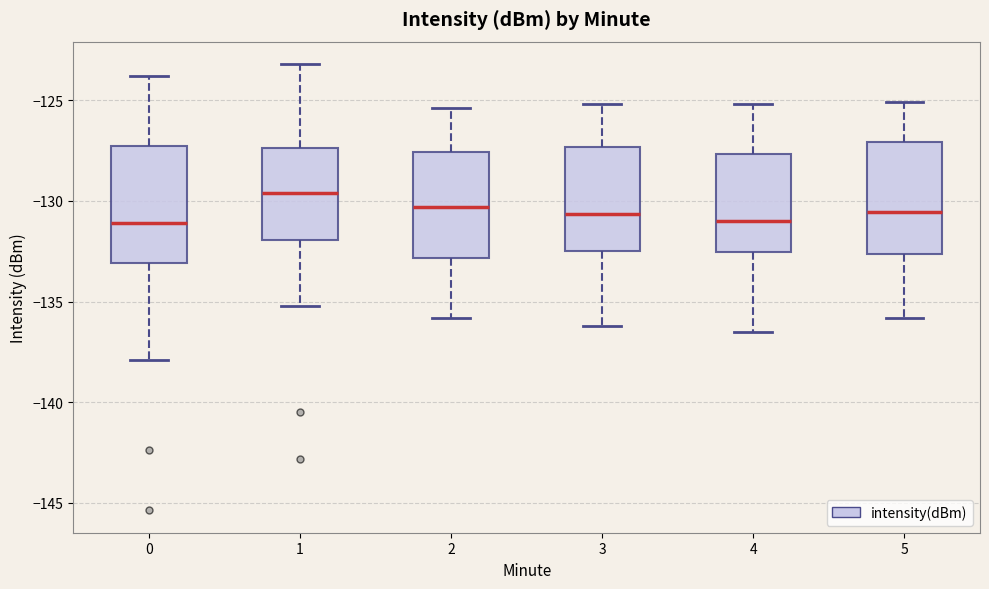

Where does the upper whisker of the box at x = 0 end on the y-axis? The values are not printed on the chart, so give them approximately, as read against the axis.

-124.0